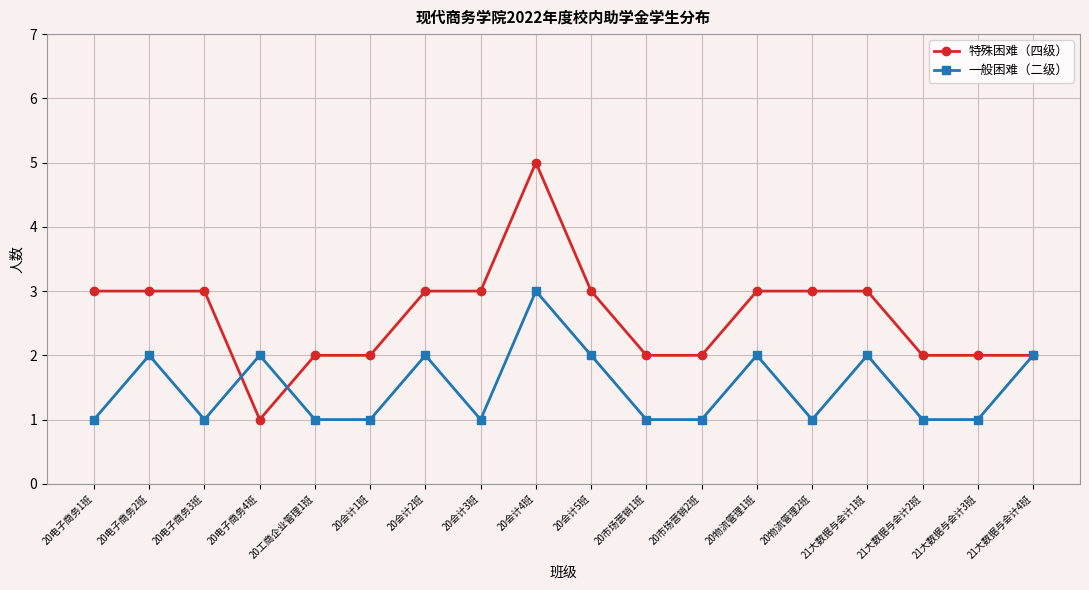

At which category does 一般困难（二级） reach its first local valley?

20电子商务3班